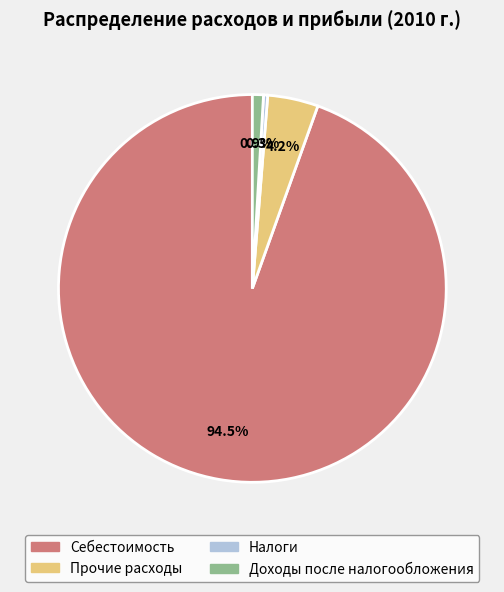

To the nearest percent, what is the average slice percentage?

25%